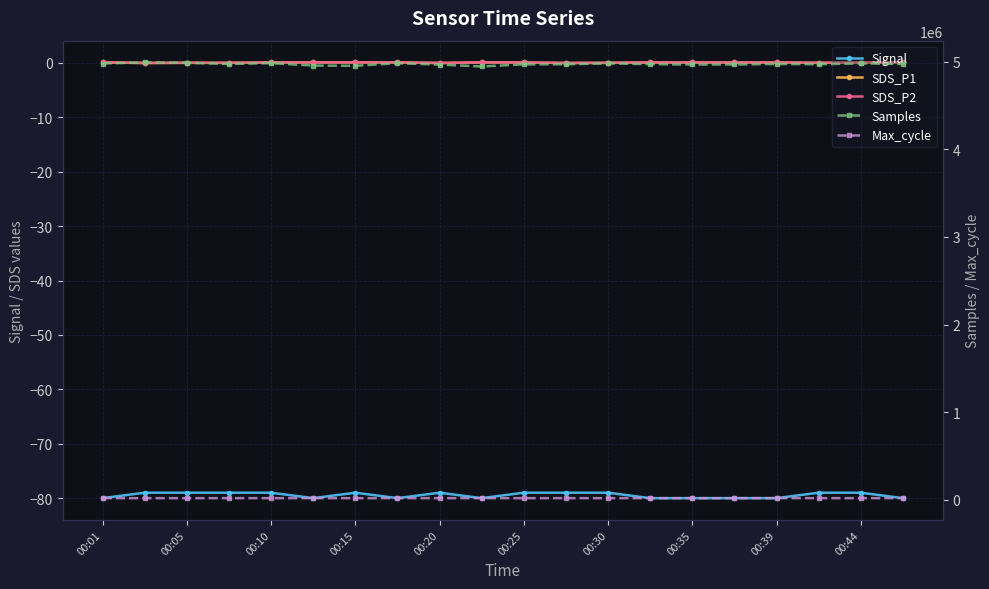

Which category has the highest value in the Signal series?

00:05